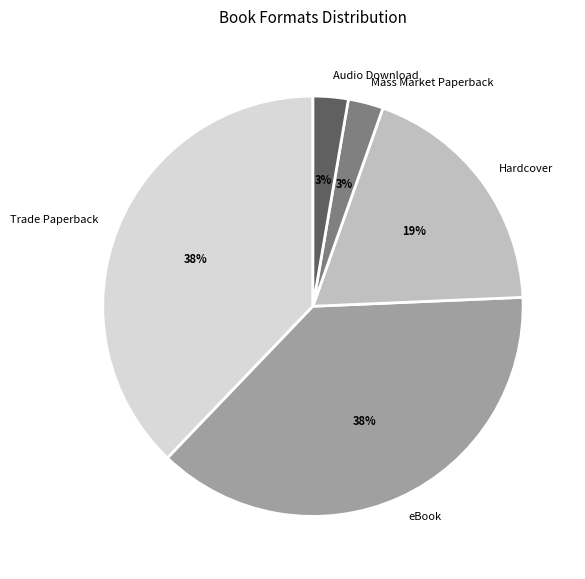

To the nearest percent, what is the difference between the Hardcover and Audio Download slice percentages?

16%